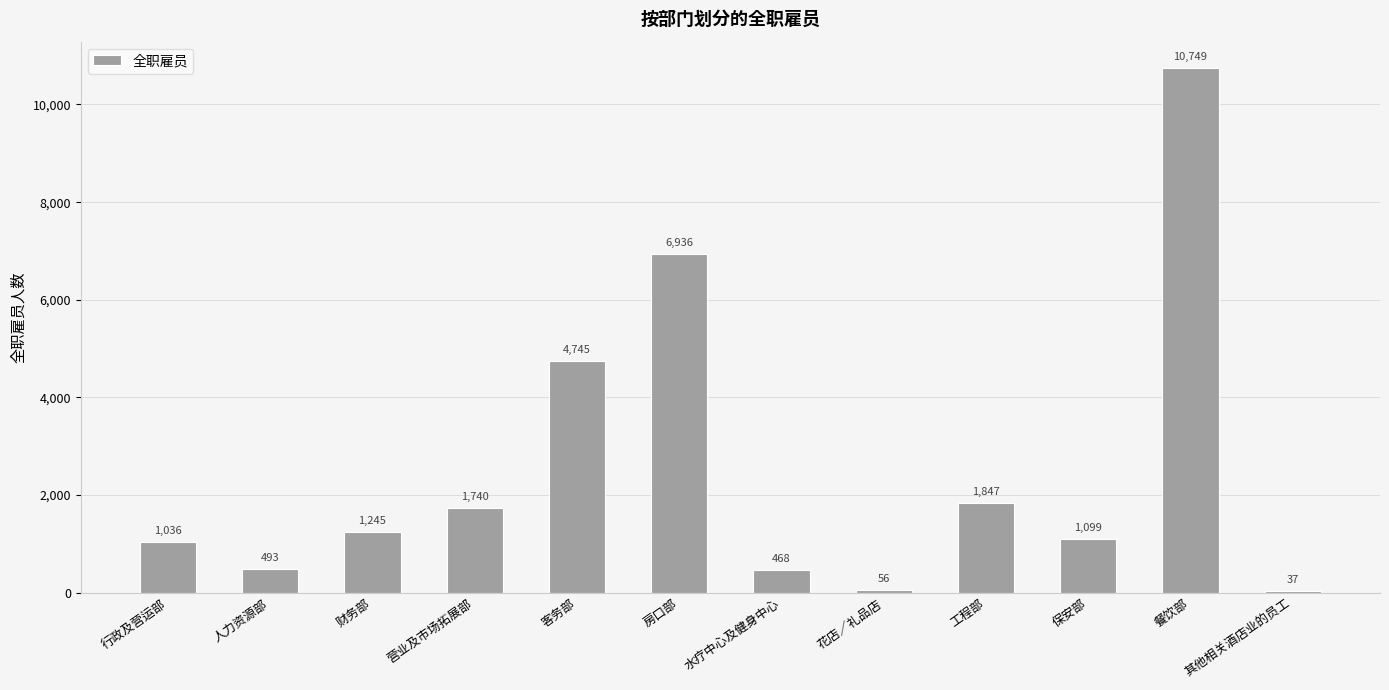

What is the change in value from 人力资源部 to 保安部?

+606